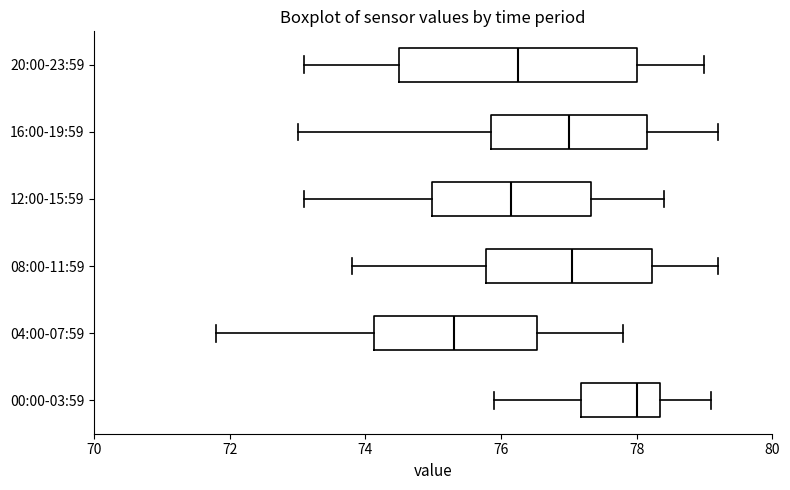

Where does the median line of the box for 04:00-07:59 sit on the x-axis? The values are not printed on the chart, so give them approximately, as read against the axis.

75.4